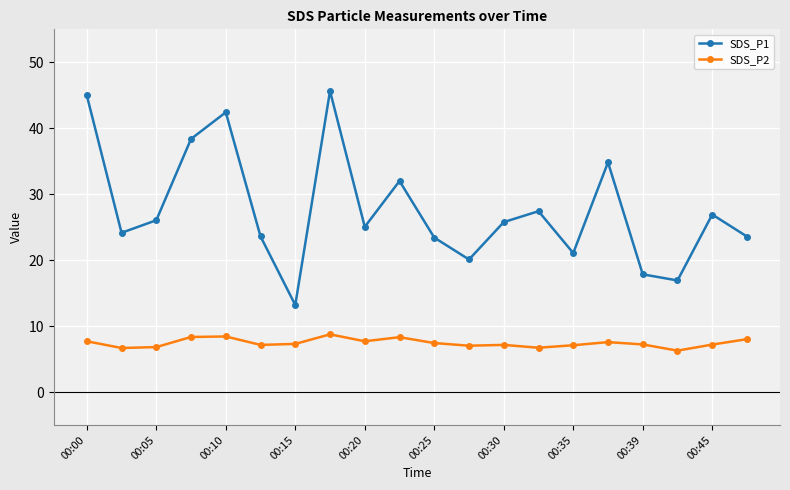

Which series has the widest spread of values?

SDS_P1